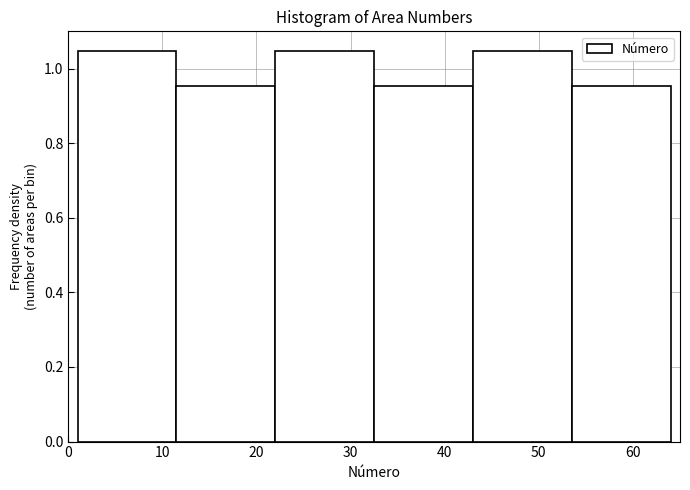

Reading left to right, list every bar in this chart as the range it spans on the x-axis followed by its height. Neither the bar edges nor the heights are printed on the chart, so give them approximately, as read against the axes.

1.0 to 11.5: 1.04
11.5 to 22.0: 0.96
22.0 to 32.5: 1.04
32.5 to 43.0: 0.96
43.0 to 53.5: 1.04
53.5 to 64.0: 0.96